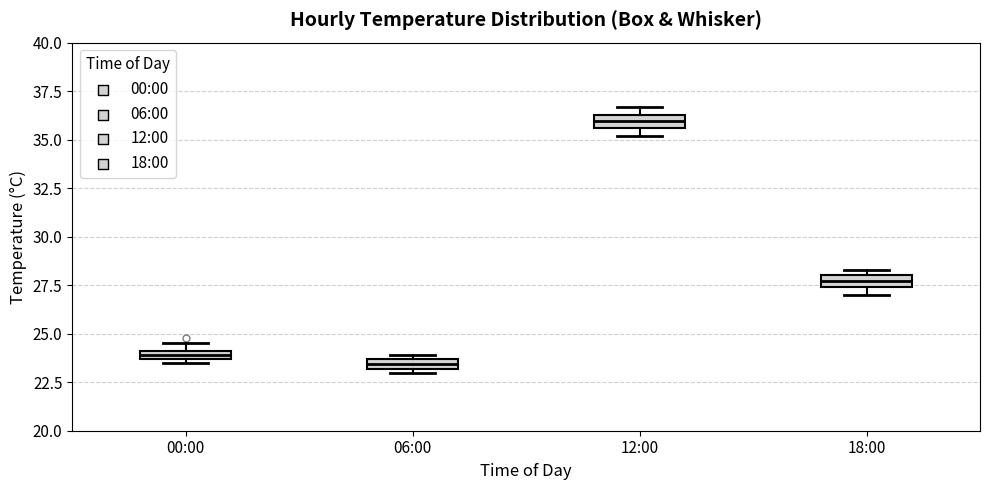

Which box's median line is the highest?

12:00